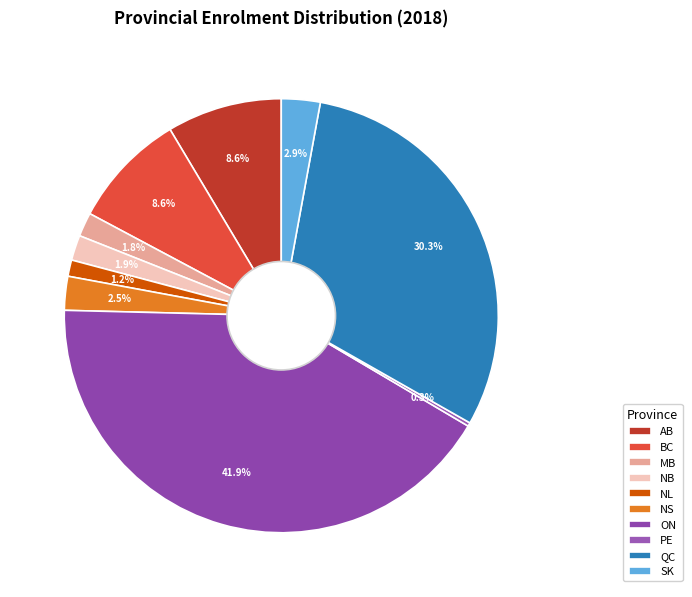

How many slices are in this pie chart?

10